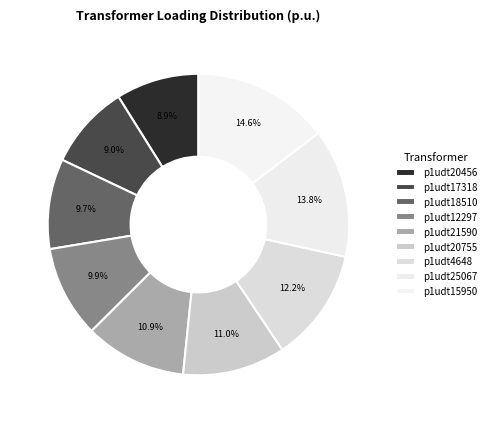

How many slices are in this pie chart?

9